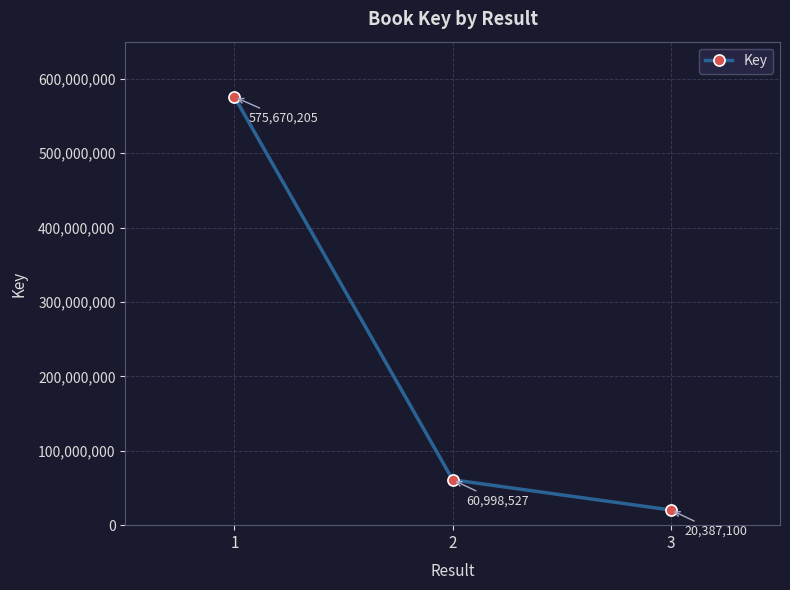

The chart shows a value of 171797892 at 1. True or false?

False